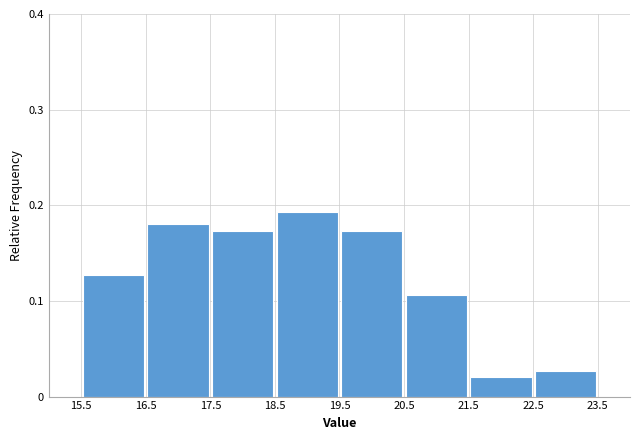

Reading left to right, list every bar in this chart as the range it spans on the x-axis followed by its height. The values are not printed on the chart, so give them approximately, as read against the axis.

15.5 to 16.5: 0.13
16.5 to 17.5: 0.18
17.5 to 18.5: 0.17
18.5 to 19.5: 0.19
19.5 to 20.5: 0.17
20.5 to 21.5: 0.11
21.5 to 22.5: 0.02
22.5 to 23.5: 0.03